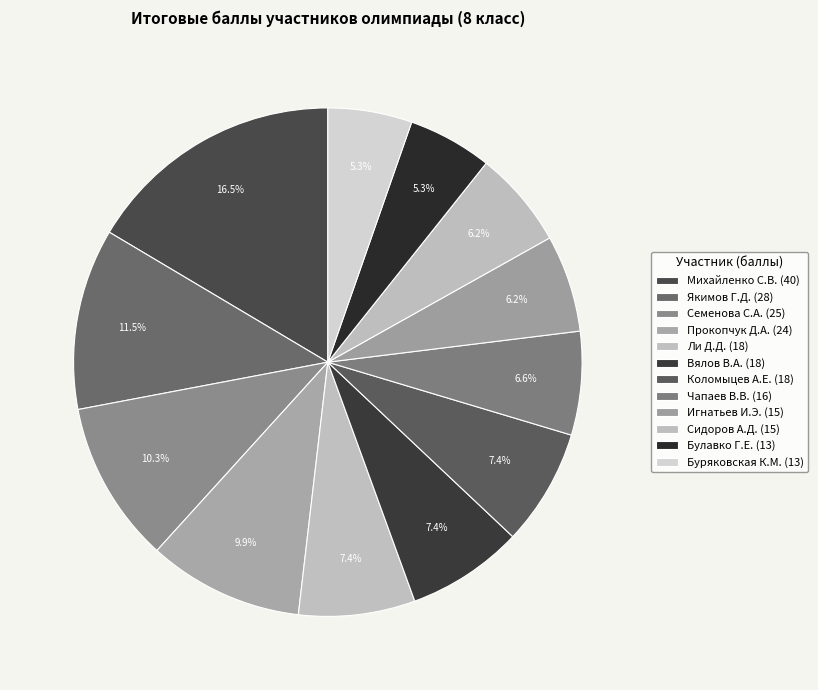

What percentage do Ли Д.Д. and Семенова С.А. together represent?

17.7%